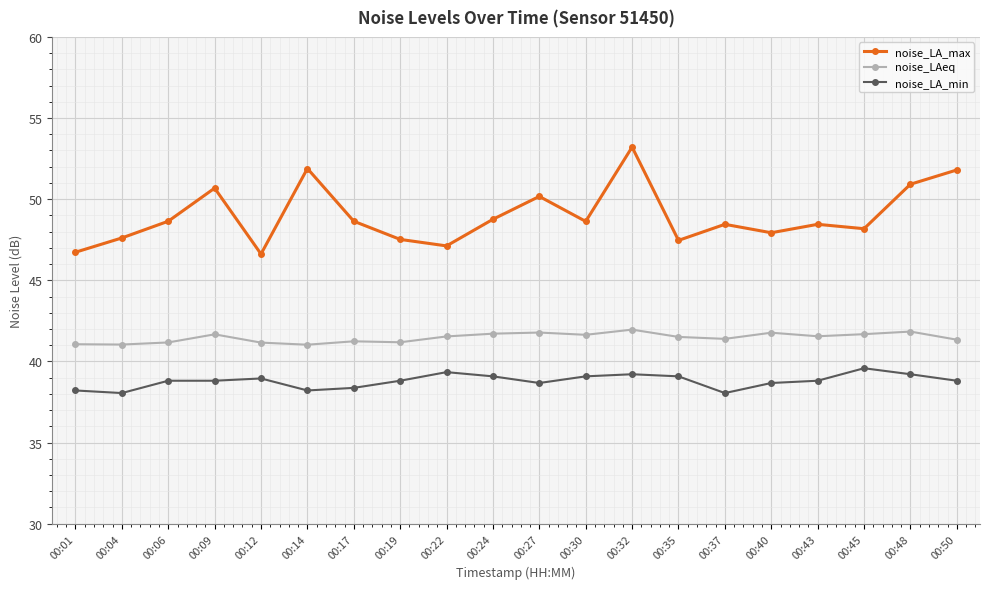

True or false: noise_LA_min and noise_LAeq intersect in this chart.

False